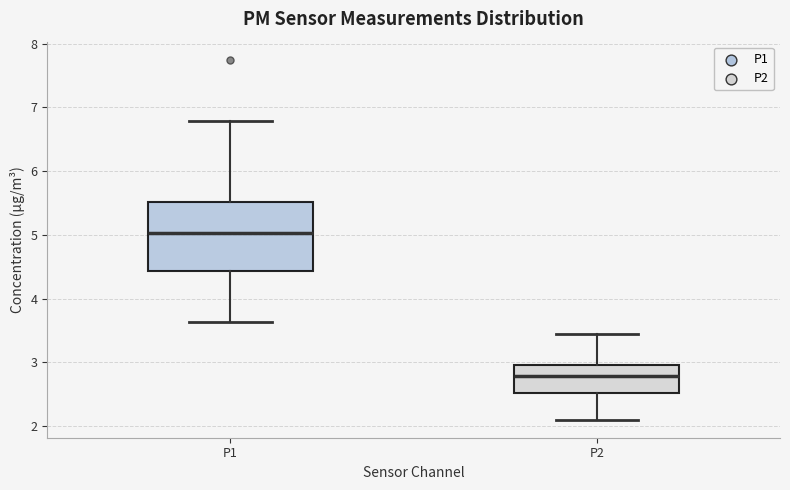

Comparing the boxes themselves (not the whiskers), which one is the tallest?

P1